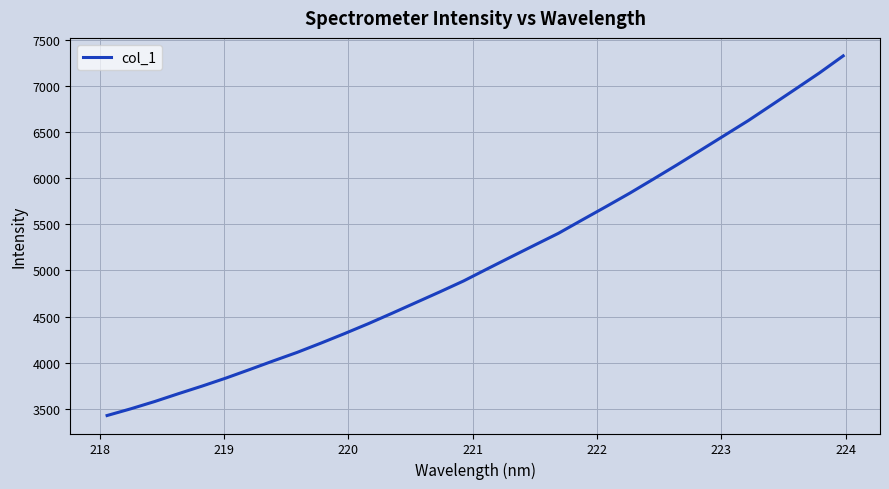

How many distinct data groups are displayed?

1